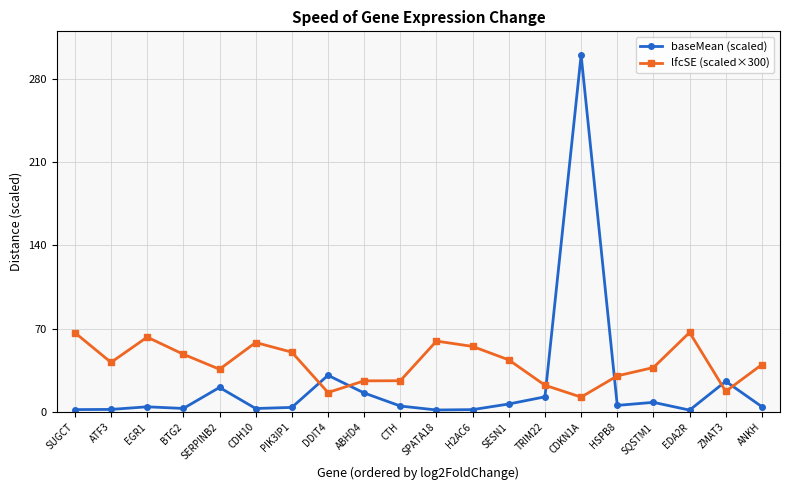

The baseMean (scaled) series shows 1.7 at SPATA18. True or false?

True